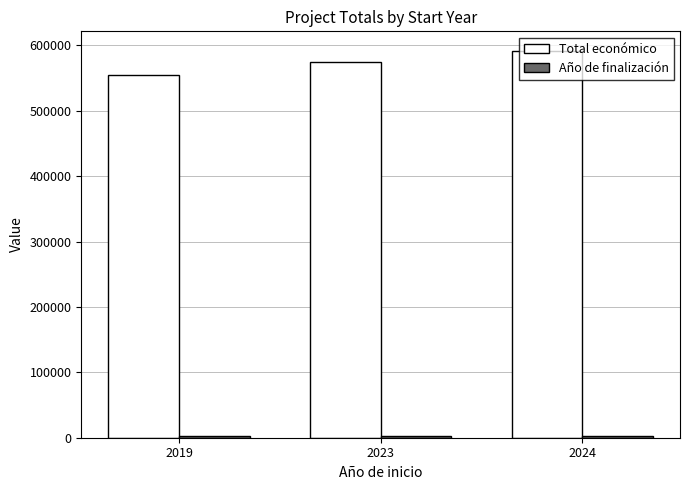

How many bars are there in each group?

2